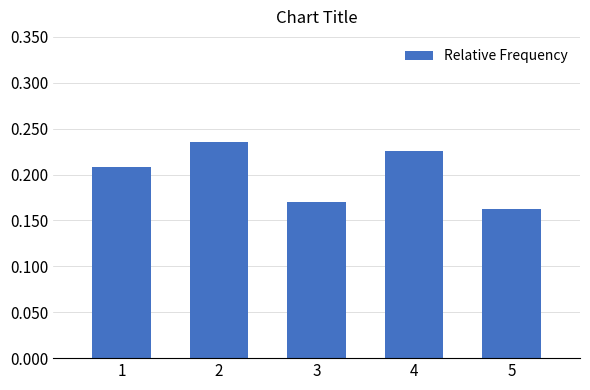

Rank the categories by value from lowest to highest.

5, 3, 1, 4, 2